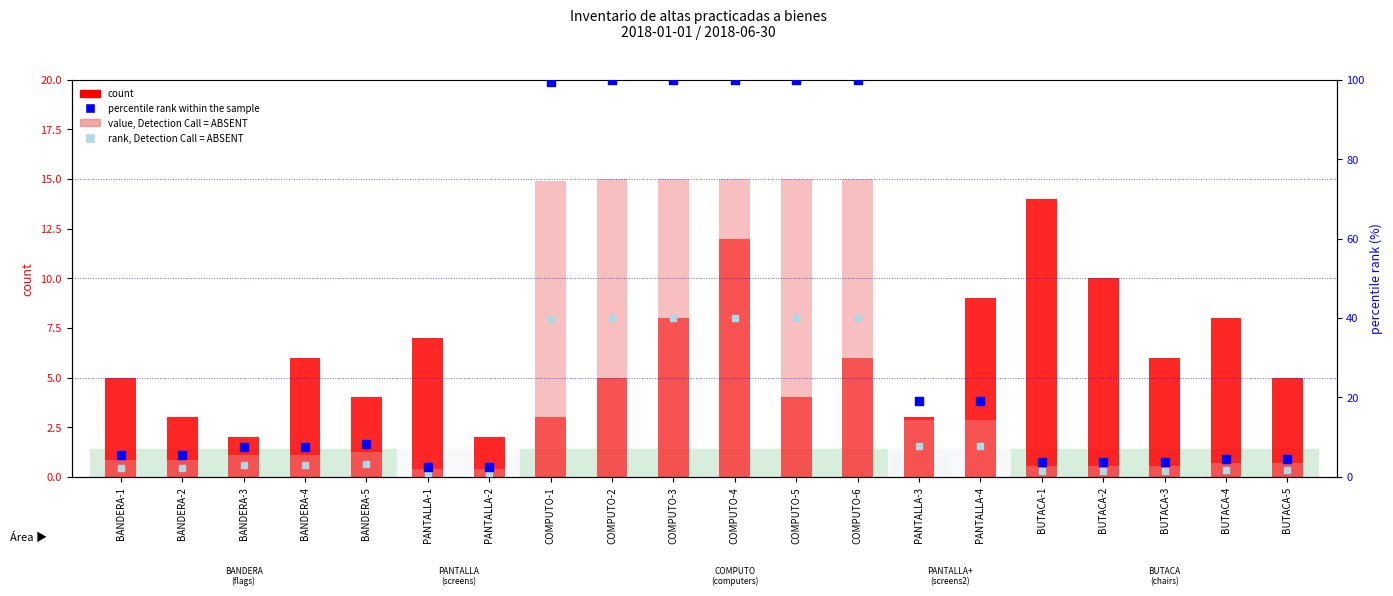

Which series has the largest total across all categories?

percentile rank within the sample